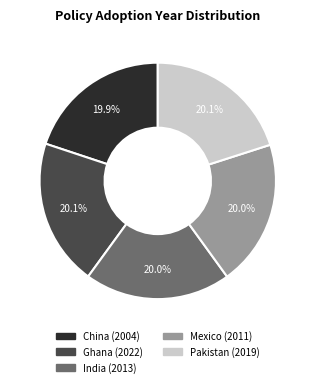

Approximately how many times larger is the value at India (2013) compared to Mexico (2011)?

1.0